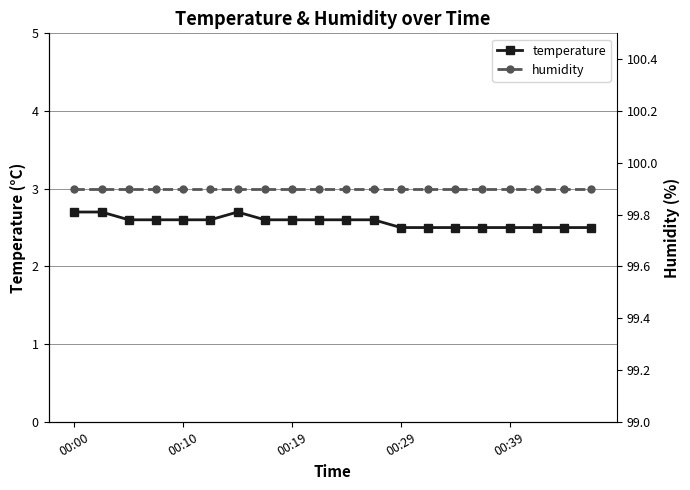

Between 6 and 17, which series saw the biggest shift?

temperature